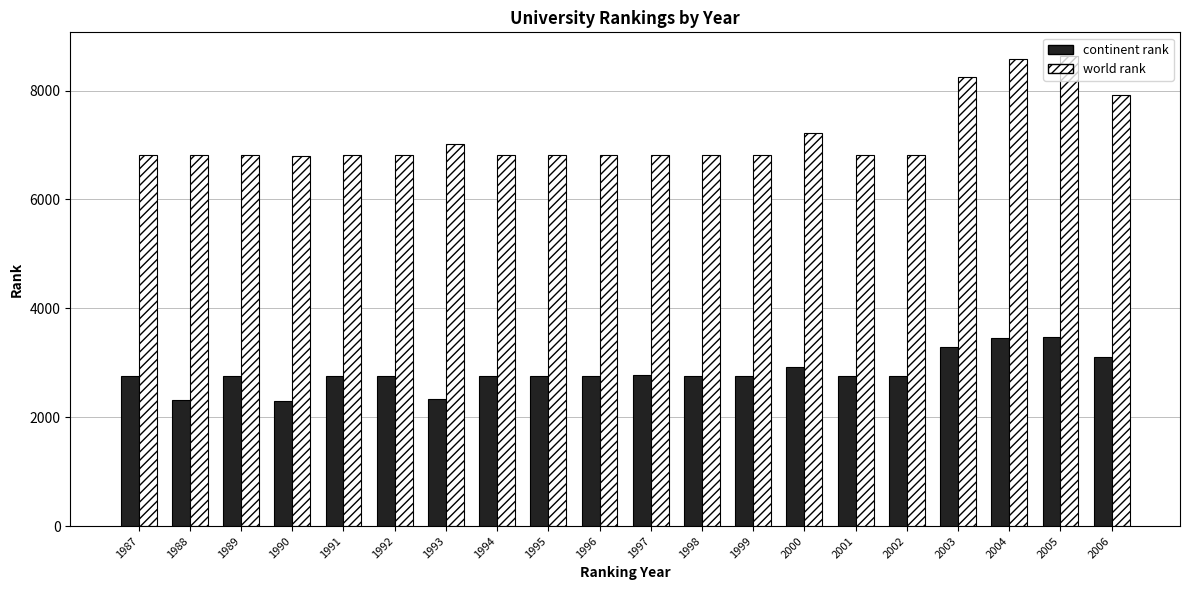

Rank the series at 1999 from lowest to highest value.

continent rank, world rank